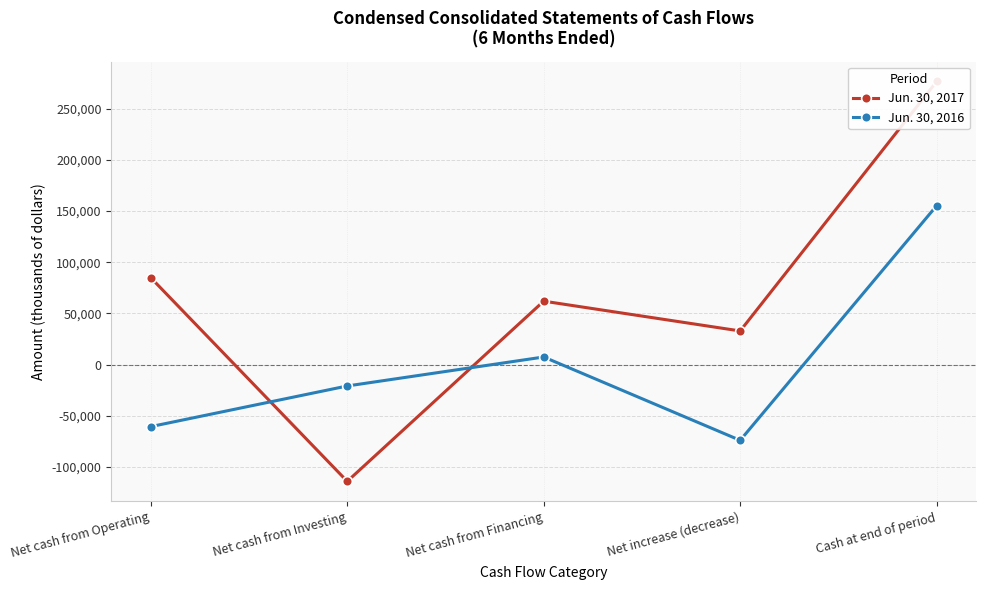

True or false: Jun. 30, 2017 and Jun. 30, 2016 intersect in this chart.

True